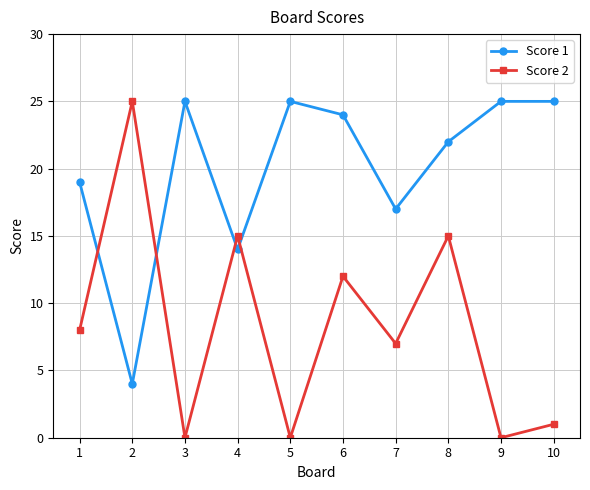

Where do Score 1 and Score 2 first cross each other?

1 and 2